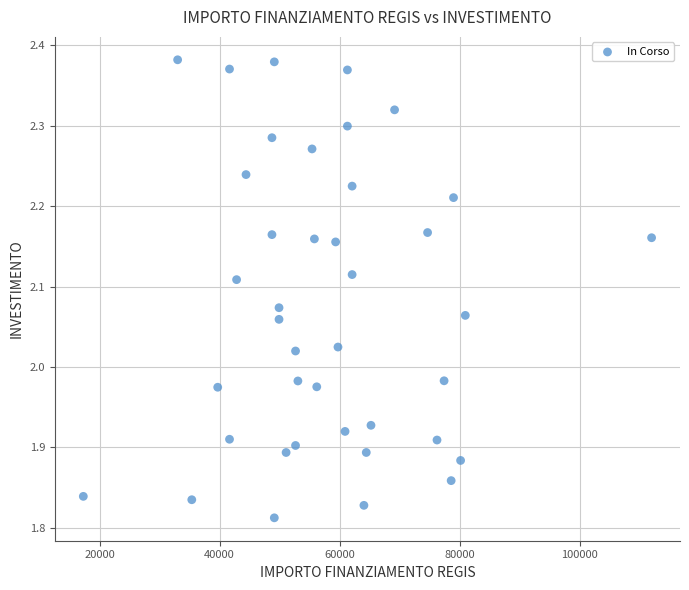

What is the range of Y values (max minus min)?

0.6